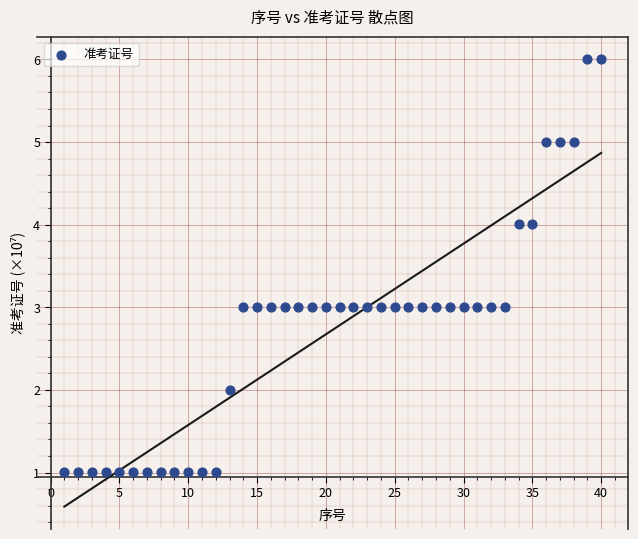

What is the range of Y values (max minus min)?

5.0